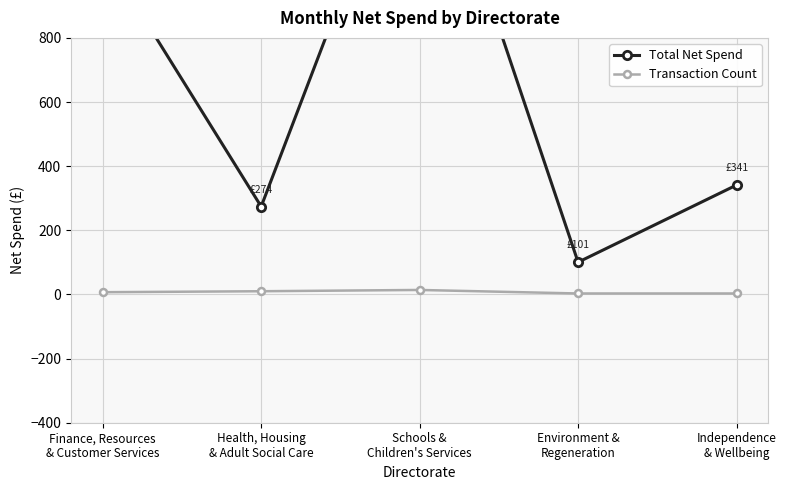

How many interior local peaks does the Transaction Count series have?

1